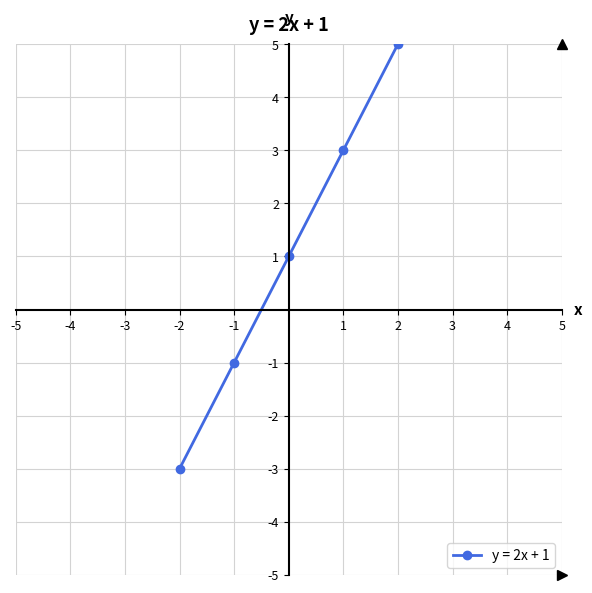

Reading left to right, extract all data points from this chart.

-3	-1	1	3	5